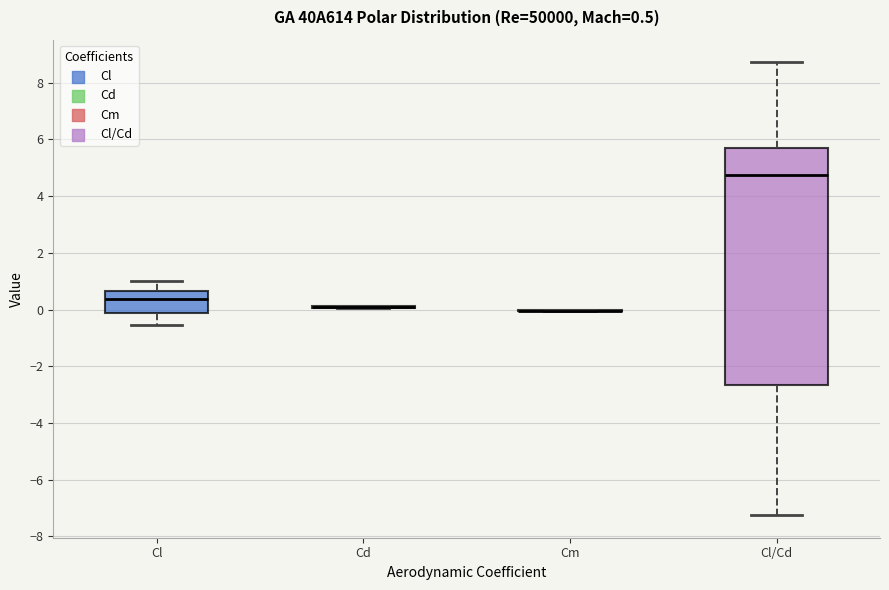

Which box is the tallest, from its lower edge to its upper edge?

Cl/Cd